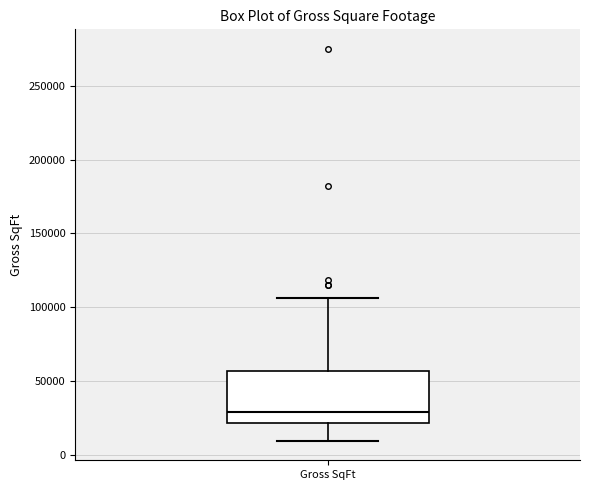

Transcribe this box plot: give where the median line is, the range the box spans, and where the two whiskers end, as read against the y-axis. The values are not printed on the chart, so give them approximately, as read against the axis.

median 30000, box 20000 to 55000, whiskers 10000 to 105000